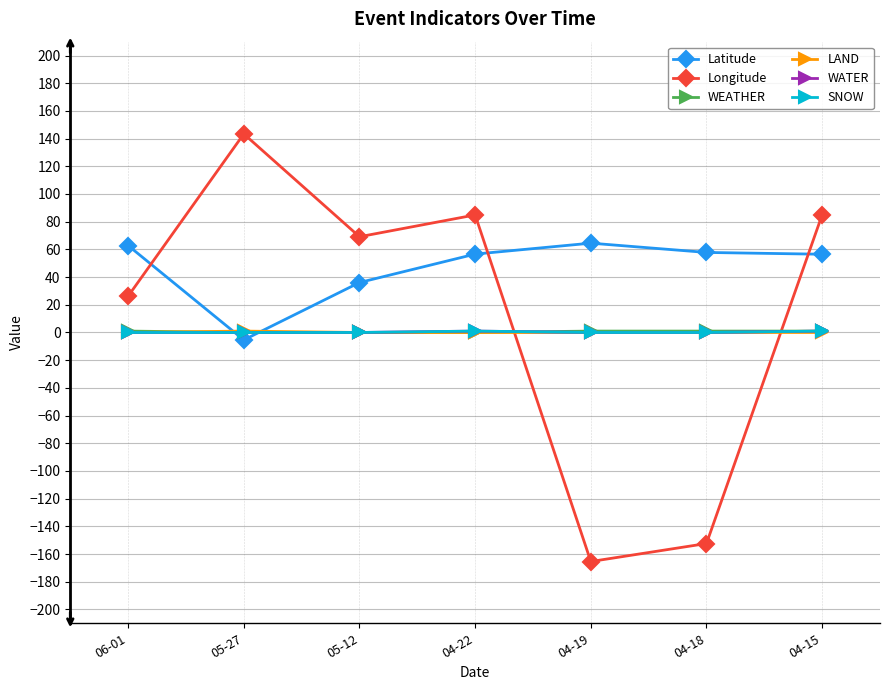

Reading left to right, transcribe all the data shown in this chart.

Latitude: 06-01=62.8	05-27=-5.4	05-12=36.1	04-22=56.6	04-19=64.5	04-18=57.8	04-15=56.5
Longitude: 06-01=26.2	05-27=143.4	05-12=69.1	04-22=84.9	04-19=-165.4	04-18=-152.4	04-15=85.0
WEATHER: 06-01=1.0	05-27=0.0	05-12=0.0	04-22=0.0	04-19=1.0	04-18=1.0	04-15=1.0
LAND: 06-01=0.0	05-27=1.0	05-12=0.0	04-22=0.0	04-19=0.0	04-18=0.0	04-15=0.0
WATER: 06-01=0.0	05-27=0.0	05-12=0.0	04-22=1.0	04-19=0.0	04-18=0.0	04-15=1.0
SNOW: 06-01=0.0	05-27=0.0	05-12=0.0	04-22=1.0	04-19=0.0	04-18=0.0	04-15=1.0